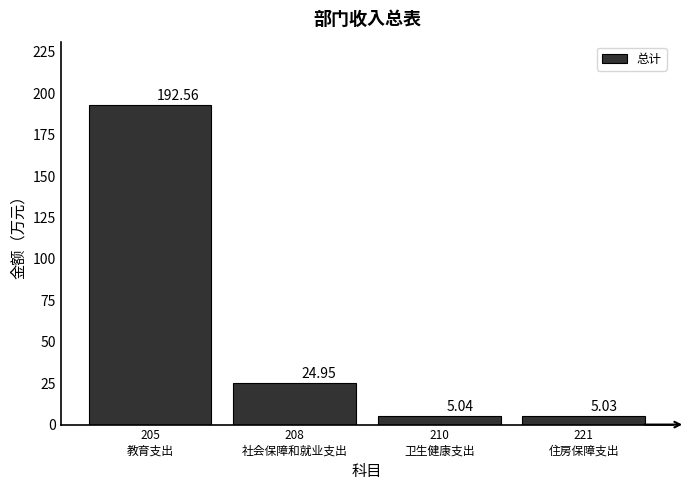

What is the sum of all values?

227.6